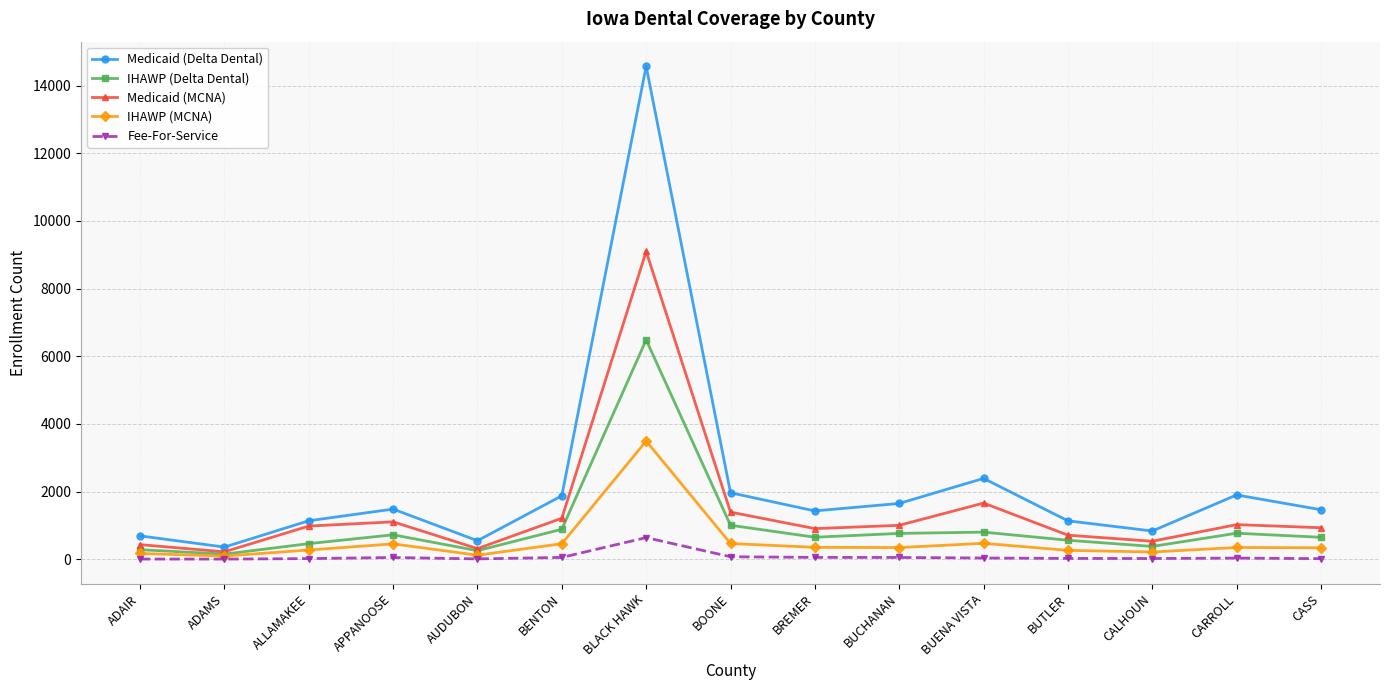

Where is Medicaid (Delta Dental) nearest to the value 7466?

BUENA VISTA